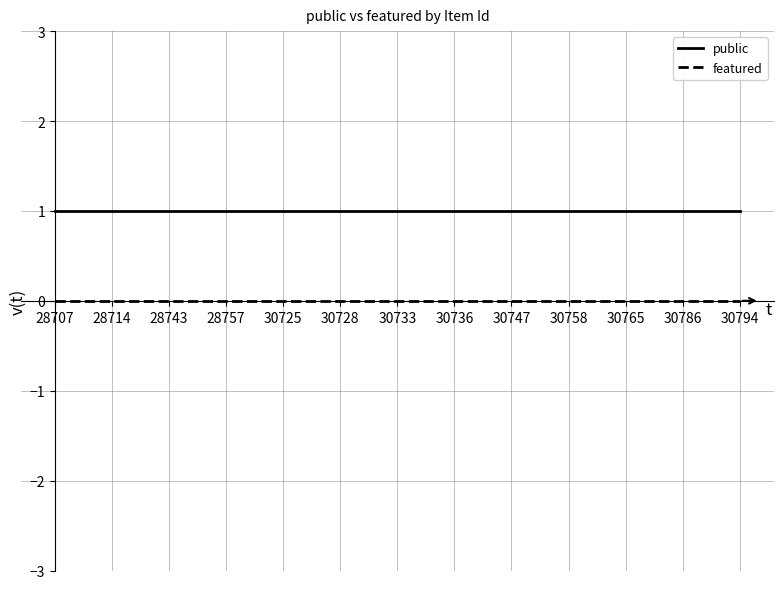

True or false: public and featured intersect in this chart.

False